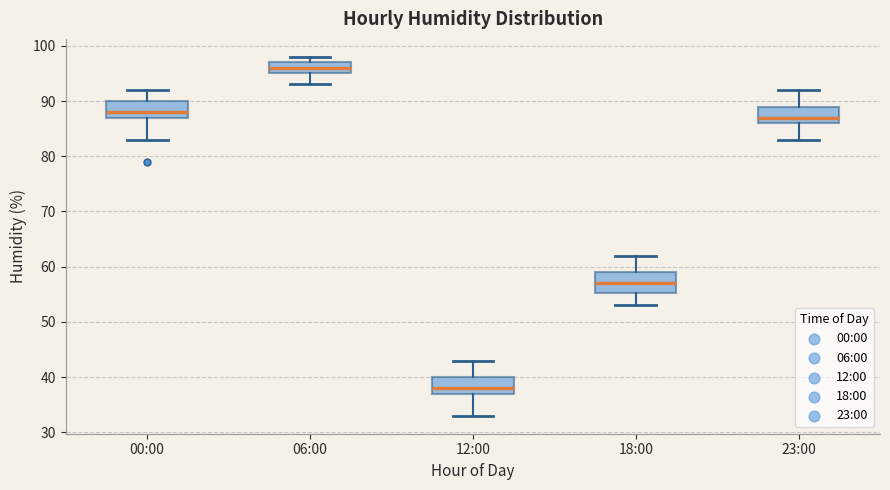

Reading left to right, transcribe this box plot: for each box, give where its median line is, the range the box spans, and where its two whiskers end, as read against the y-axis. The values are not printed on the chart, so give them approximately, as read against the axis.

00:00: median 88, box 87 to 90, whiskers 83 to 92
06:00: median 96, box 95 to 97, whiskers 93 to 98
12:00: median 38, box 37 to 40, whiskers 33 to 43
18:00: median 57, box 55 to 59, whiskers 53 to 62
23:00: median 87, box 86 to 89, whiskers 83 to 92